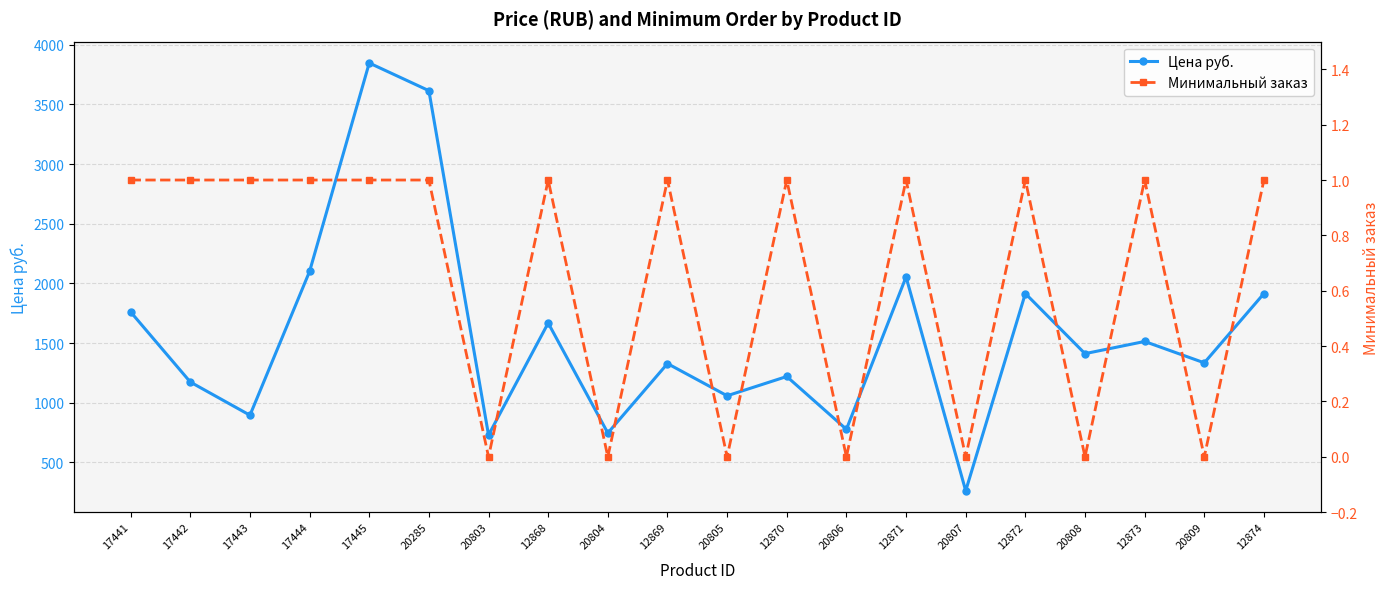

How many positive values does the Минимальный заказ series have?

13